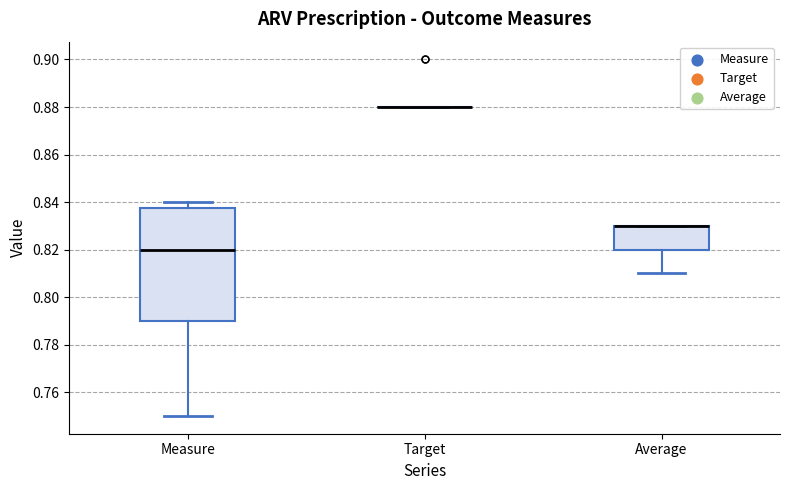

Reading left to right, read every box against the y-axis: the position of its median line, the range the box covers, and the ends of its whiskers. The values are not printed on the chart, so give them approximately, as read against the axis.

Measure: median 0.820, box 0.790 to 0.838, whiskers 0.750 to 0.840
Target: box collapsed to a line at 0.880, whiskers 0.880 to 0.880
Average: median 0.830 (drawn on the box's upper edge), box 0.820 to 0.830, whiskers 0.810 to 0.830